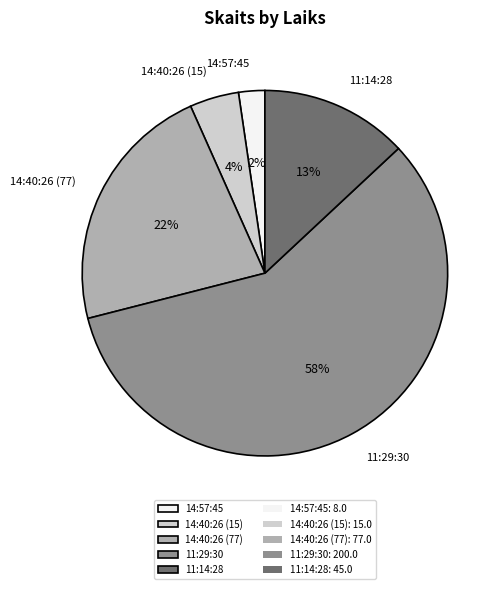

Which slice is the largest?

11:29:30